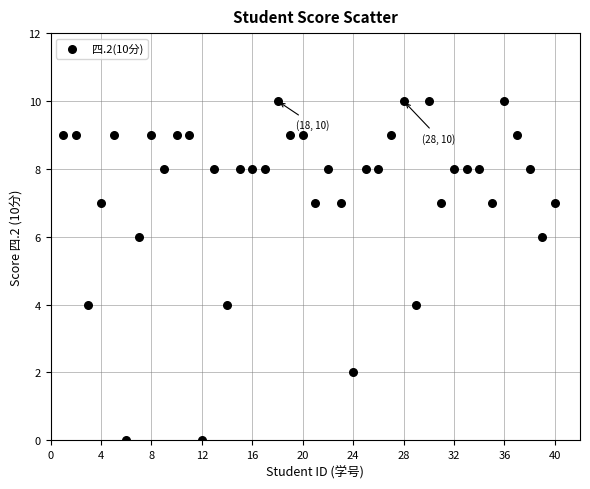

What is the range of X values (max minus min)?

39